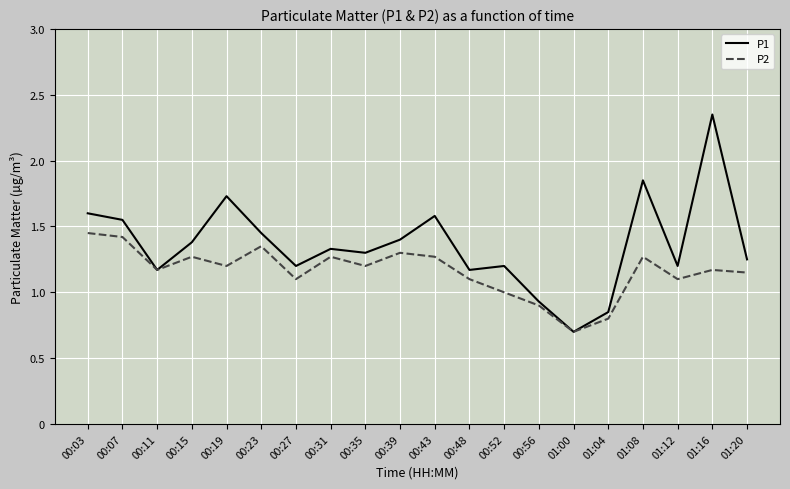

Is the value of P1 at 01:08 greater than the value of P2 at 00:48?

Yes